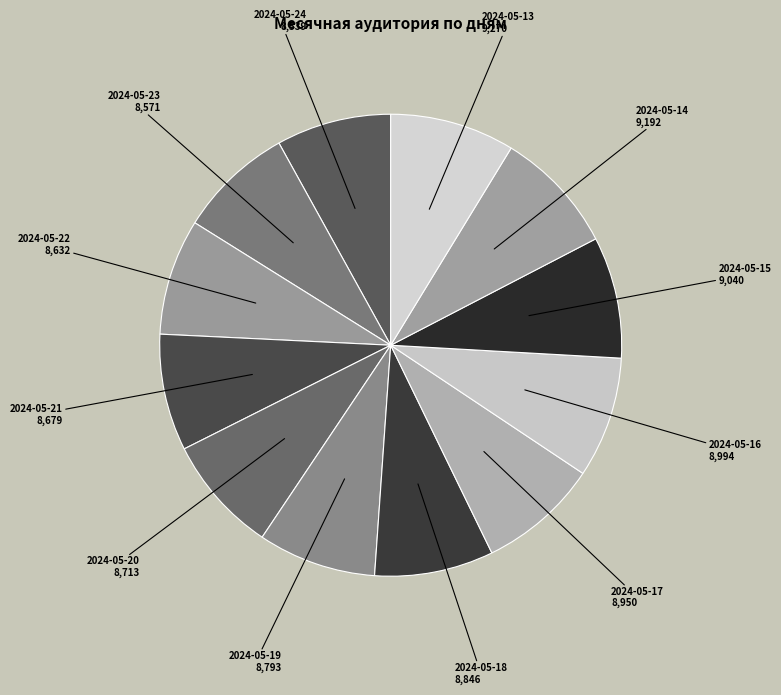

How many slices are in this pie chart?

12